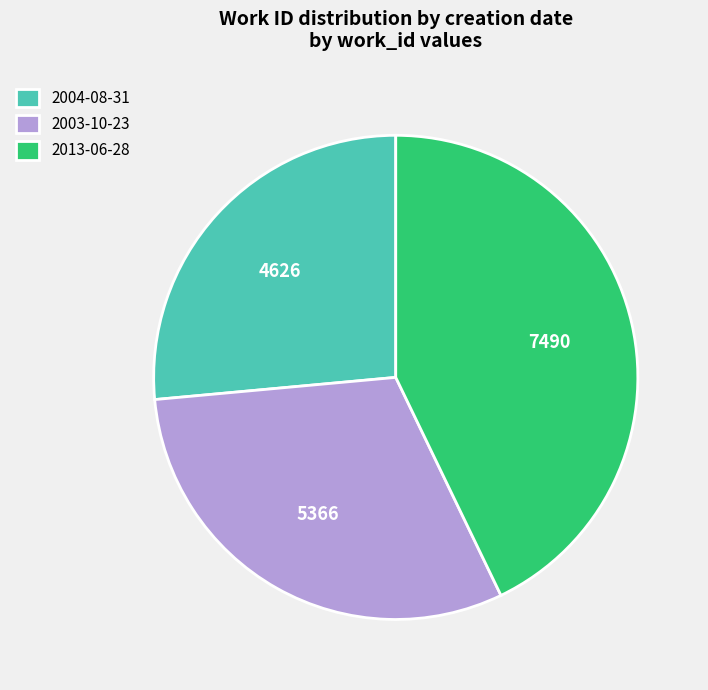

Combined, do 2003-10-23 and 2004-08-31 account for over 50%?

Yes